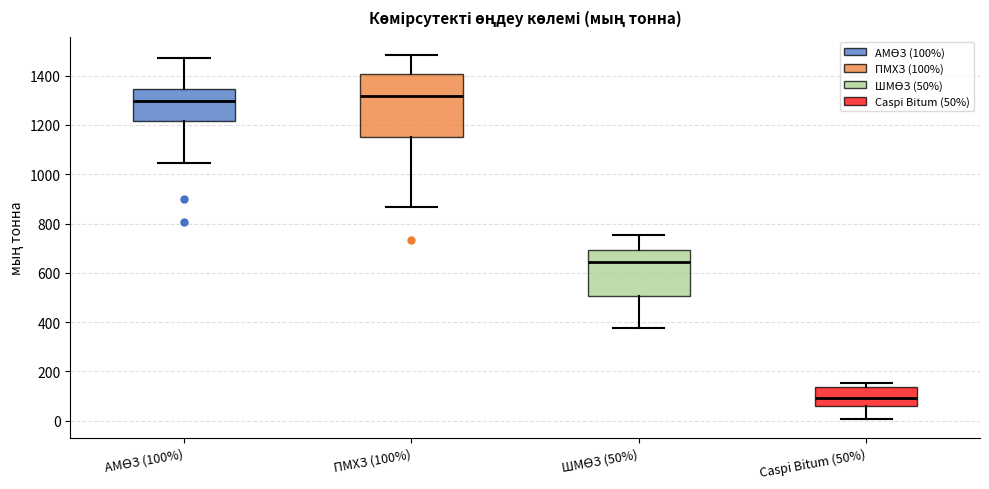

Reading left to right, read every box against the y-axis: the position of its median line, the range the box covers, and the ends of its whiskers. The values are not printed on the chart, so give them approximately, as read against the axis.

АМӨЗ (100%): median 1300, box 1220 to 1340, whiskers 1040 to 1480
ПМХЗ (100%): median 1320, box 1160 to 1400, whiskers 860 to 1480
ШМӨЗ (50%): median 640, box 500 to 700, whiskers 380 to 760
Caspi Bitum (50%): median 100, box 60 to 140, whiskers 0 to 160